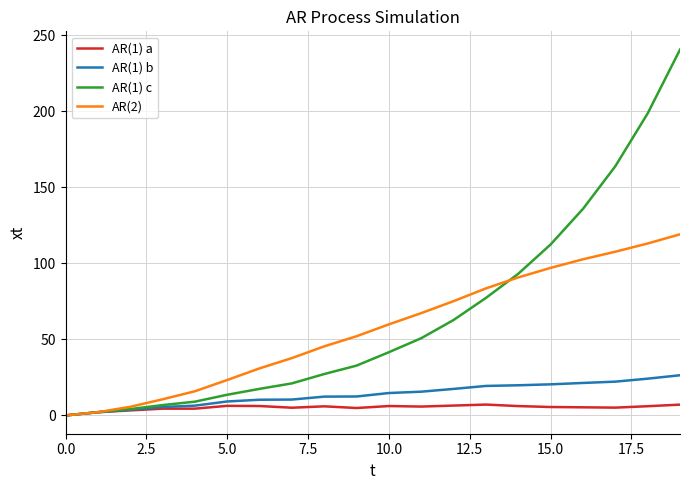

Does the chart display data point markers on the line(s)?

No